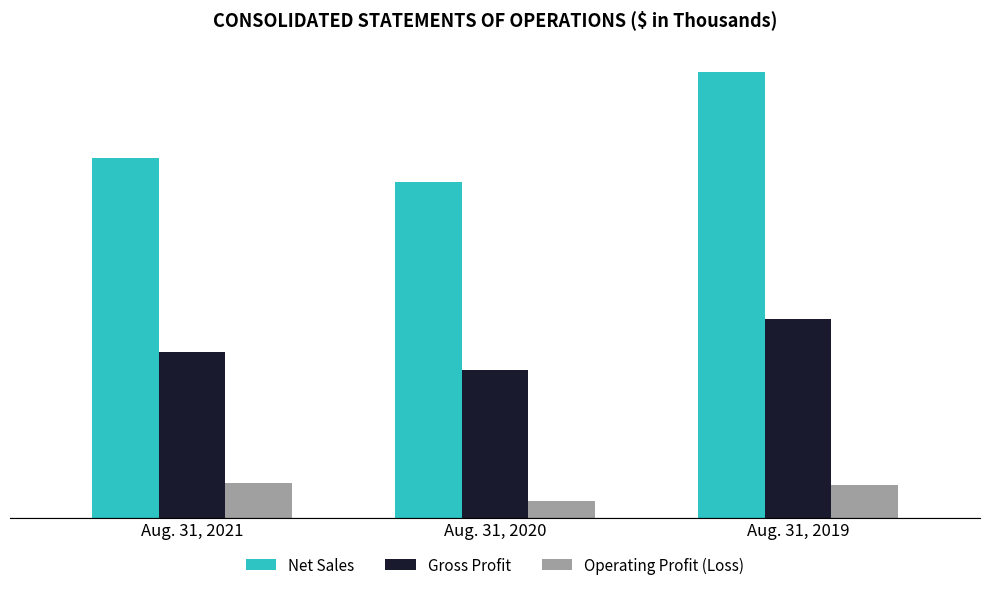

At how many categories does at least one series exceed 341721?

3